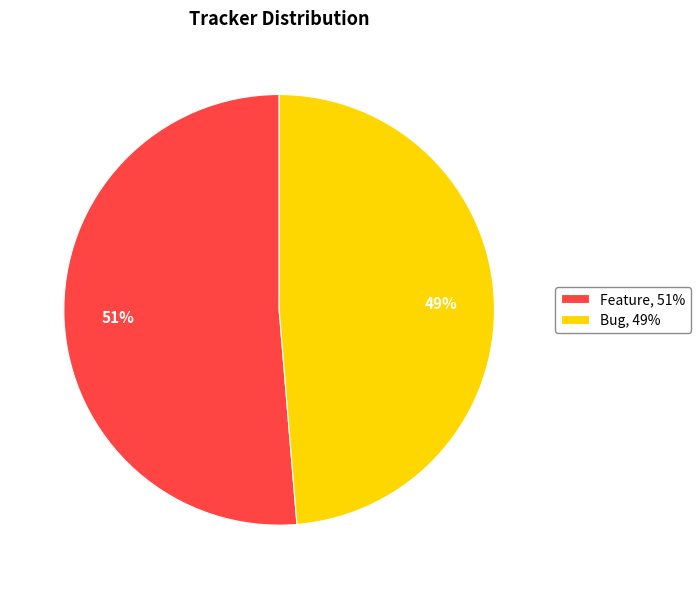

Is there a majority slice in this chart?

Yes